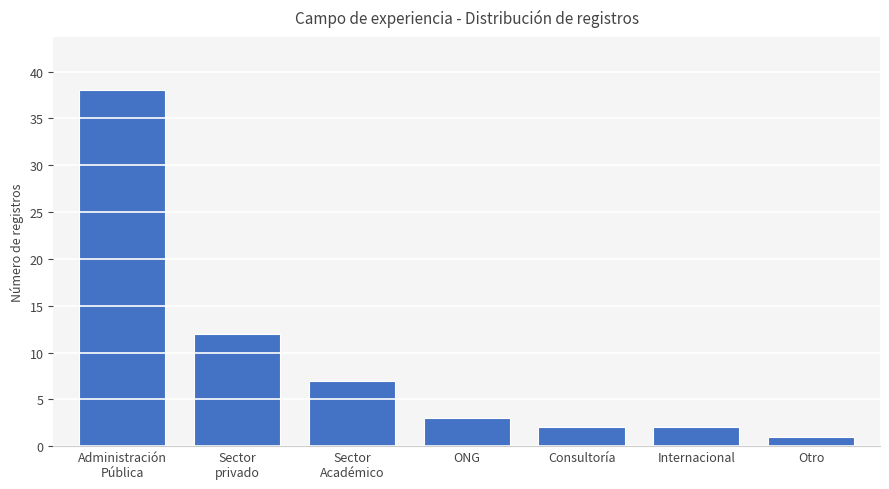

What is the maximum value shown in the chart?

38